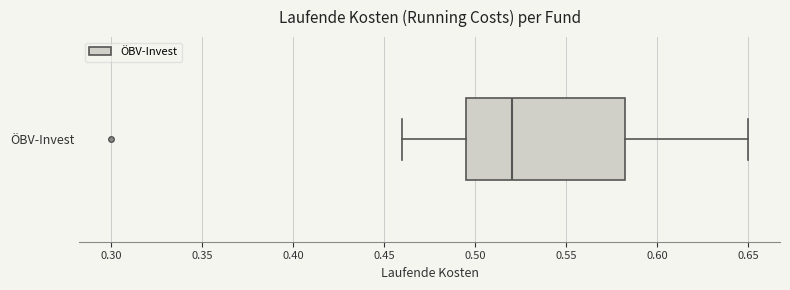

Where is the left edge of the box for ÖBV-Invest on the x-axis? The values are not printed on the chart, so give them approximately, as read against the axis.

0.495